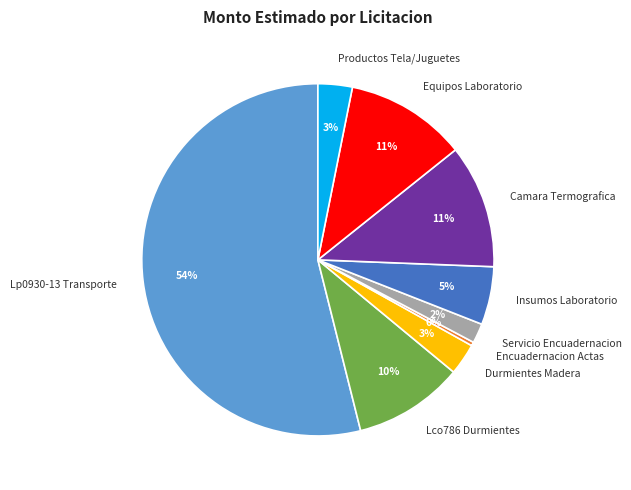

Approximately how many times larger is the value at Productos Tela/Juguetes compared to Camara Termografica?

0.3